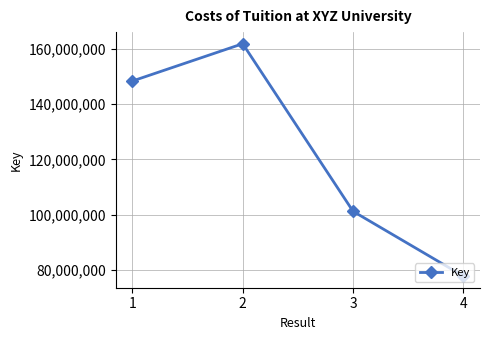

How many data points does each series have?

4